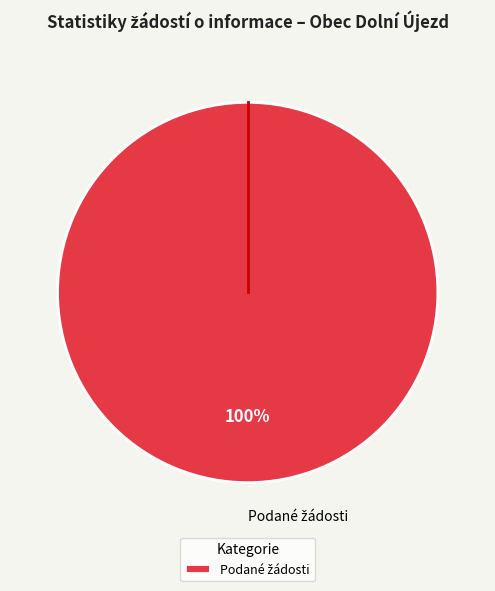

Is there a majority slice in this chart?

Yes